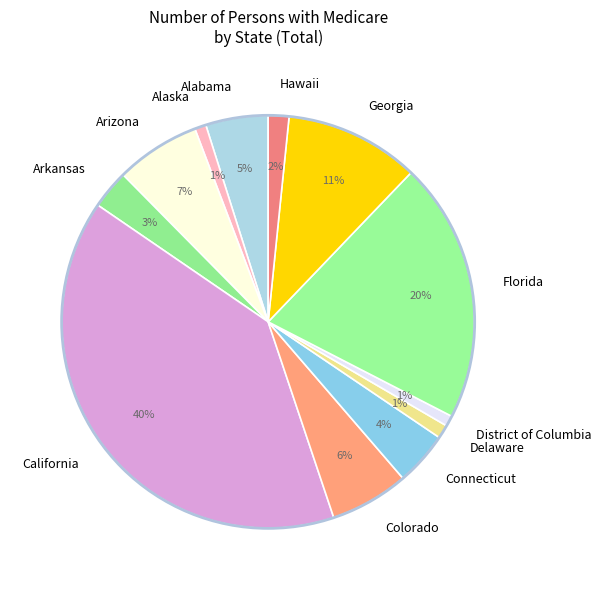

Which slice is the largest?

California